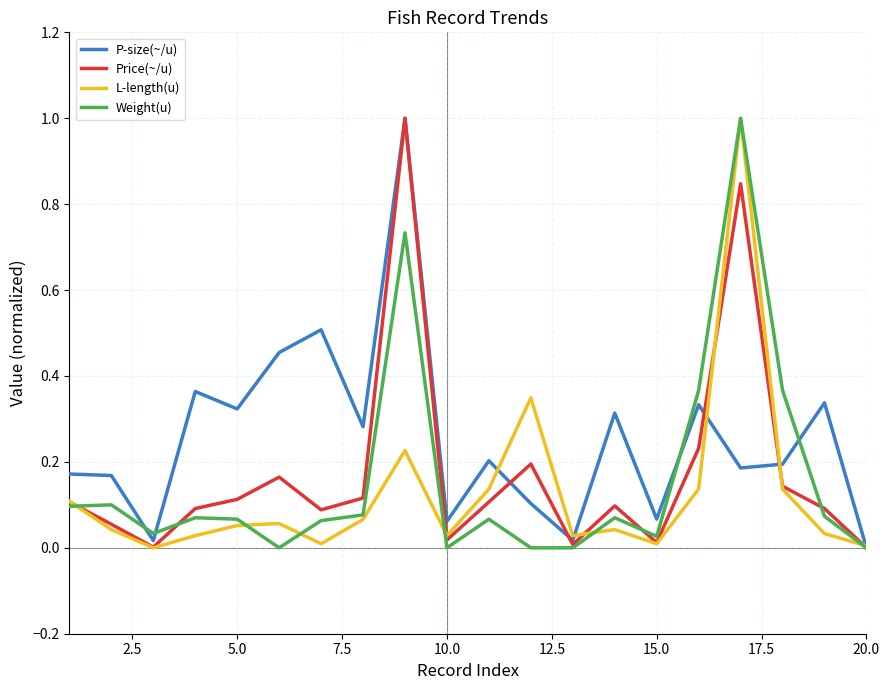

What is the maximum value shown in the chart?

1.0